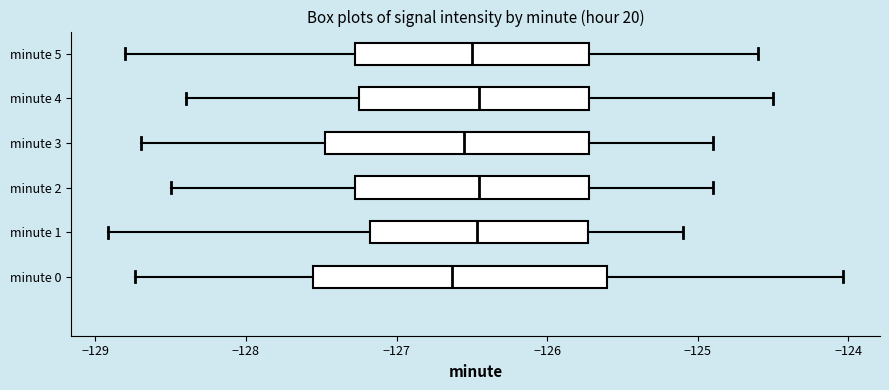

Reading bottom to top, transcribe this box plot: for each box, give where its median line is, the range the box spans, and where its two whiskers end, as read against the x-axis. The values are not printed on the chart, so give them approximately, as read against the axis.

minute 0: median -126.6, box -127.6 to -125.6, whiskers -128.7 to -124.0
minute 1: median -126.5, box -127.2 to -125.7, whiskers -128.9 to -125.1
minute 2: median -126.4, box -127.3 to -125.7, whiskers -128.5 to -124.9
minute 3: median -126.5, box -127.5 to -125.7, whiskers -128.7 to -124.9
minute 4: median -126.4, box -127.2 to -125.7, whiskers -128.4 to -124.5
minute 5: median -126.5, box -127.3 to -125.7, whiskers -128.8 to -124.6